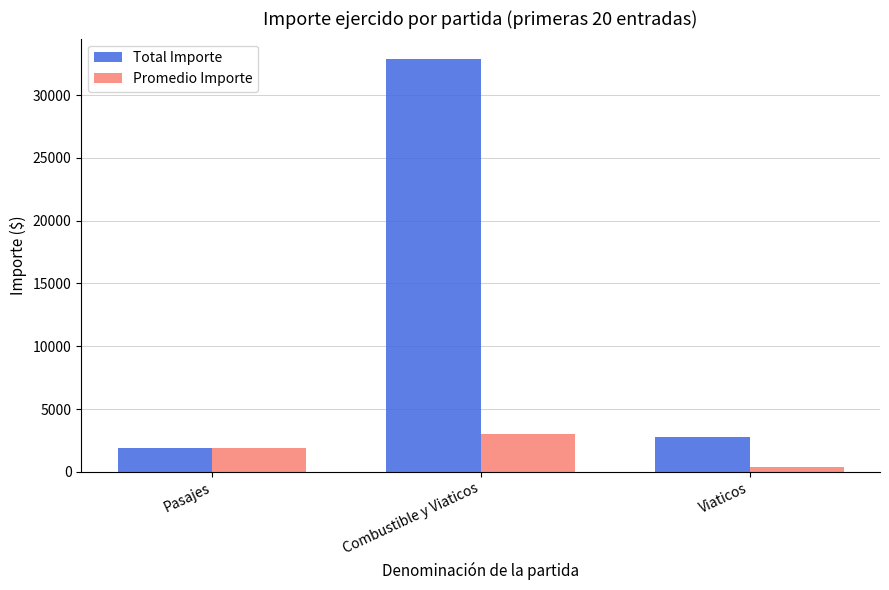

What is the sum of all Promedio Importe values?

5250.3